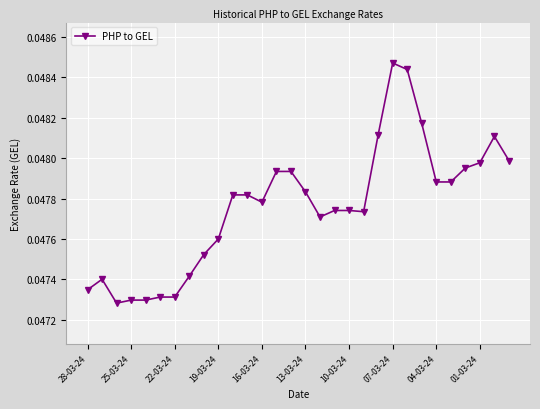

What is the sum of all values?

1.4